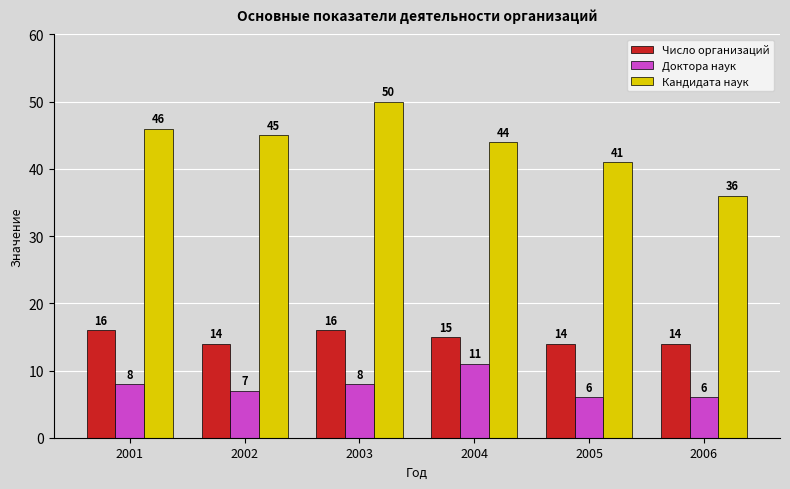

True or false: Число организаций has a value of 5 at 2001.

False